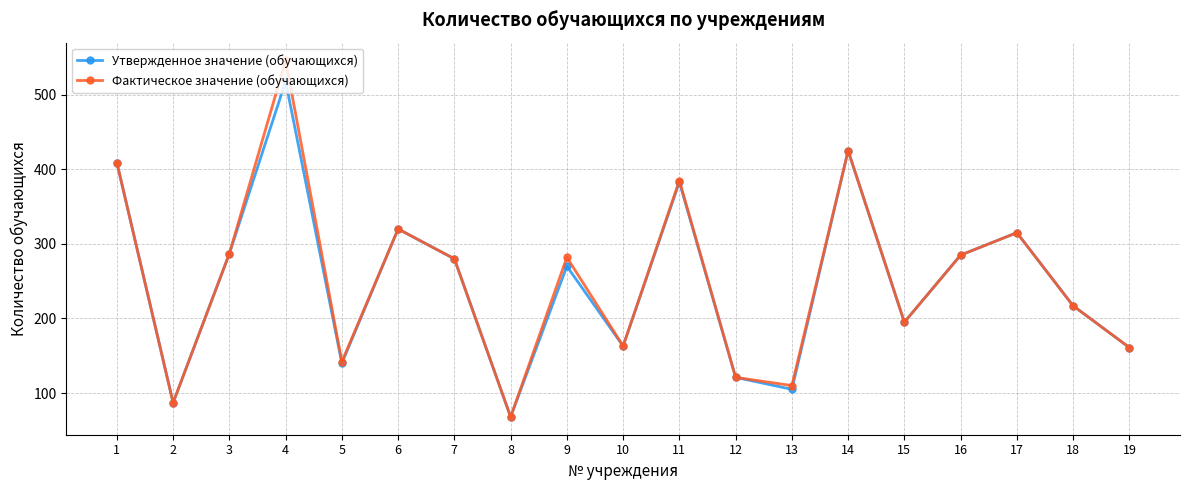

What is the greatest value displayed?

546